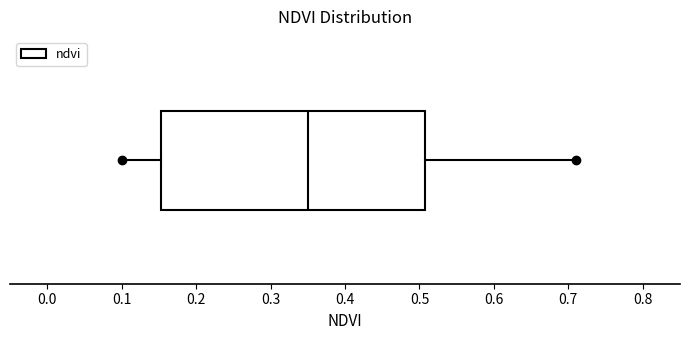

Transcribe this box plot: give where the median line is, the range the box spans, and where the two whiskers end, as read against the x-axis. The values are not printed on the chart, so give them approximately, as read against the axis.

median 0.35, box 0.15 to 0.51, whiskers 0.10 to 0.71